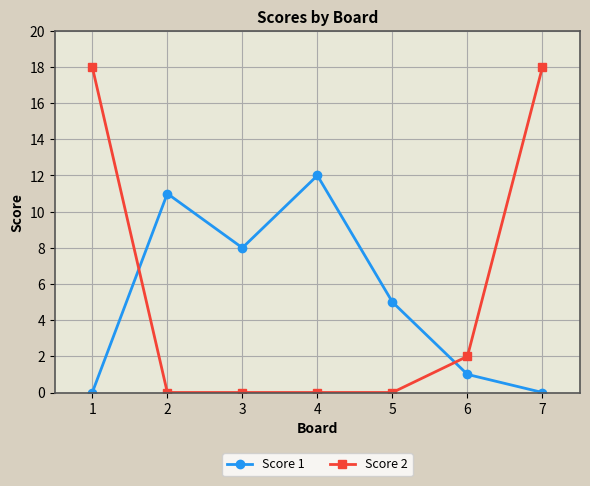

Reading right to left, what are all the values shown in this chart?

Score 1: 0	1	5	12	8	11	0
Score 2: 18	2	0	0	0	0	18